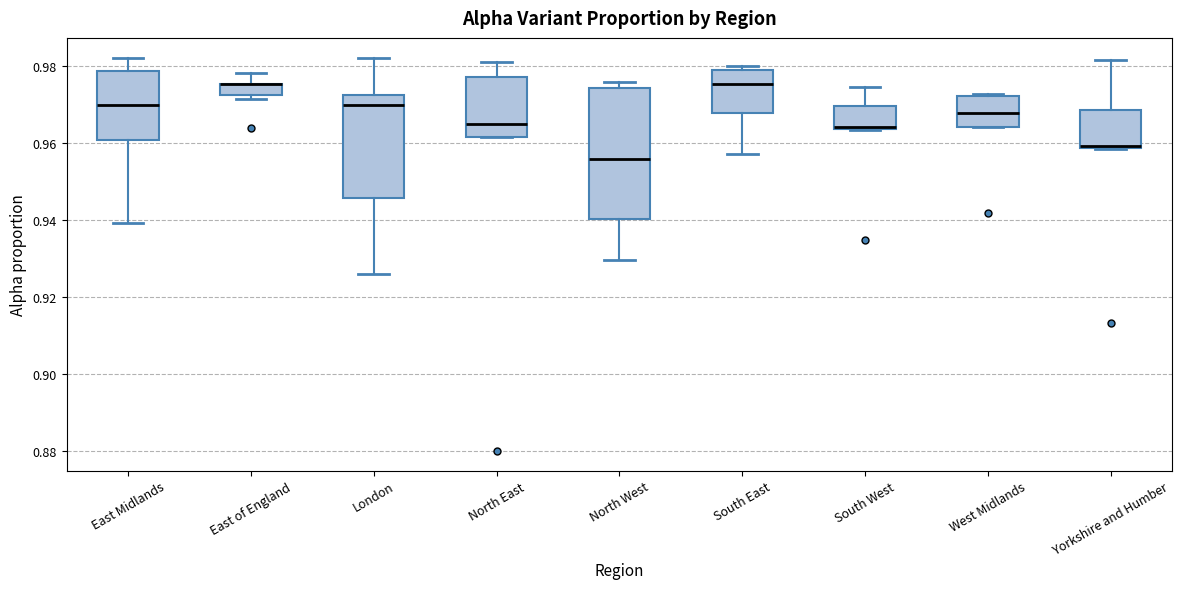

Which box is the tallest, from its lower edge to its upper edge?

North West